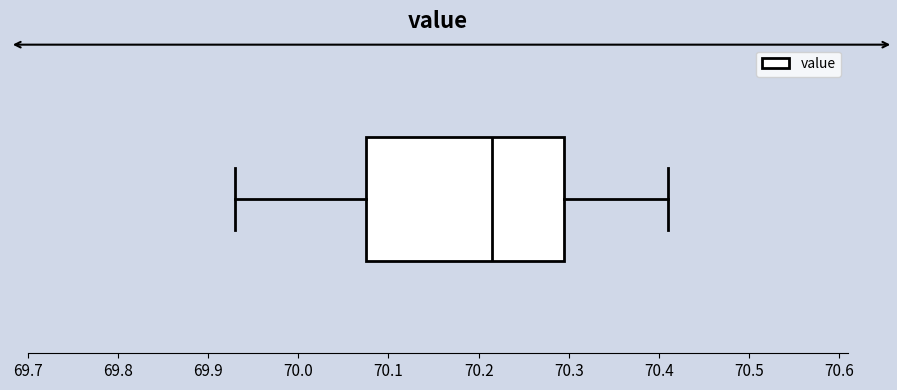

Transcribe this box plot: give where the median line is, the range the box spans, and where the two whiskers end, as read against the x-axis. The values are not printed on the chart, so give them approximately, as read against the axis.

median 70.22, box 70.08 to 70.30, whiskers 69.93 to 70.41